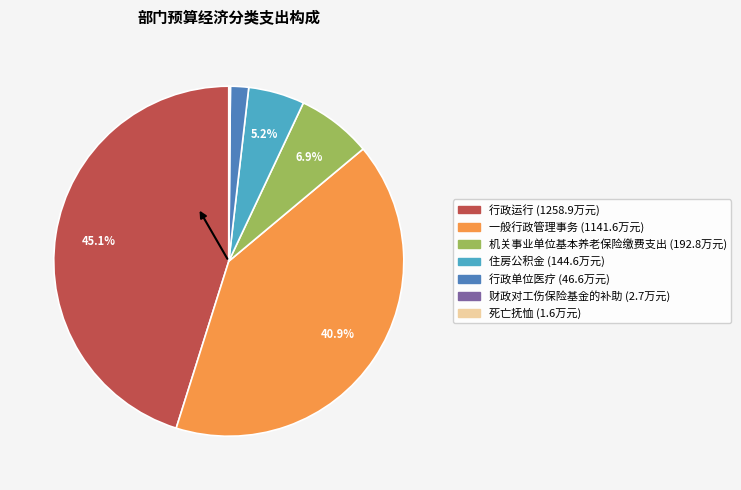

Between 住房公积金 and 机关事业单位基本养老保险缴费支出, which is larger?

机关事业单位基本养老保险缴费支出